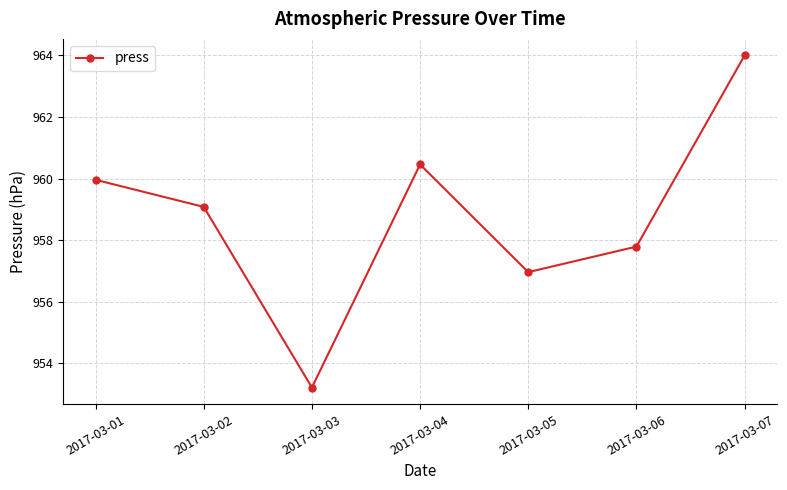

What is the change in value from 2017-03-05 to 2017-03-07?

+7.0